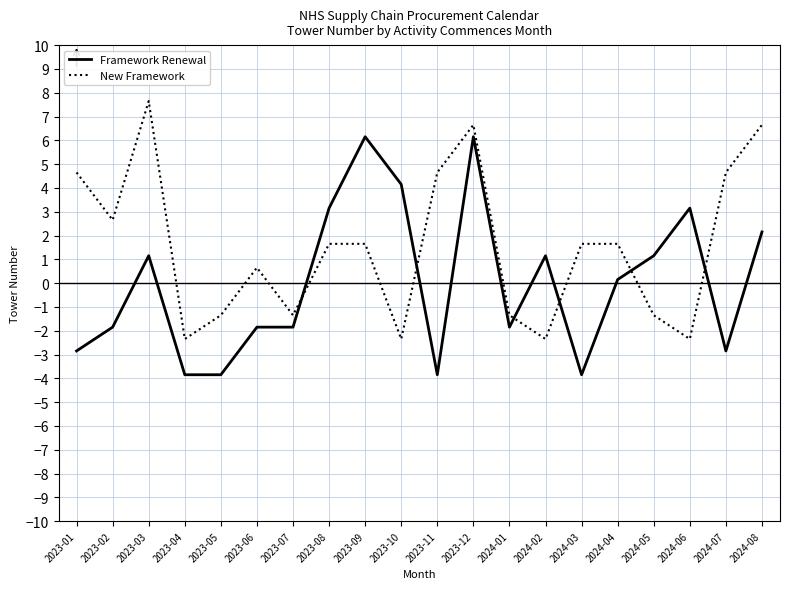

What position from the left is 2023-10?

10